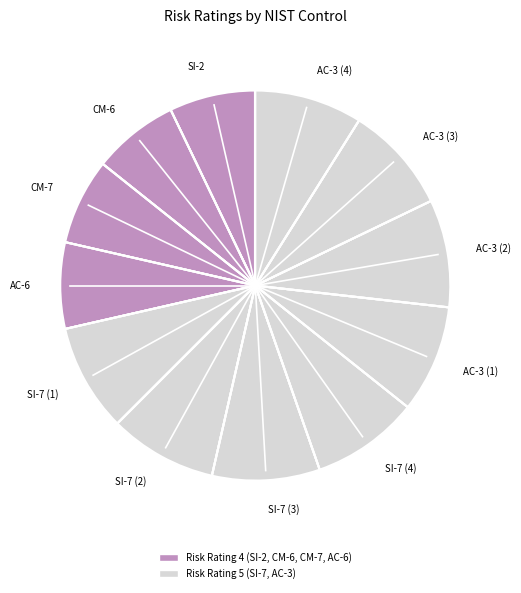

The SI-2 slice represents 7% of the pie. True or false?

True